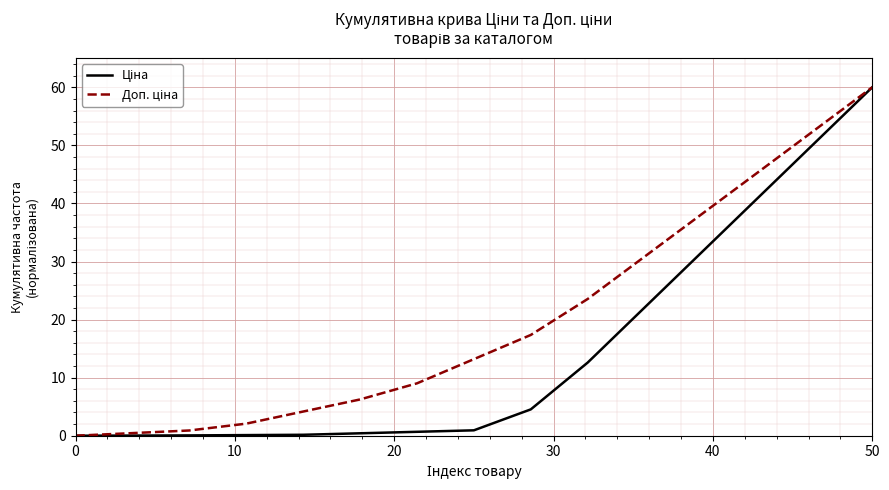

Which series has the largest range (max minus min)?

Ціна